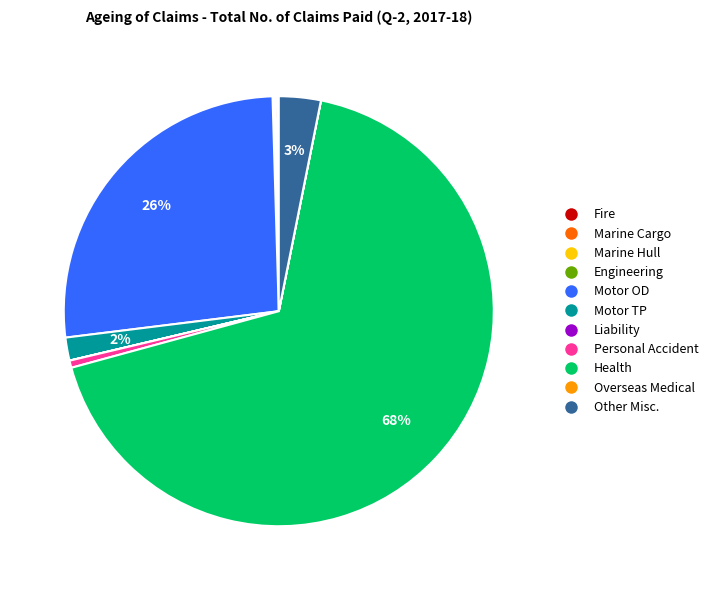

Which slice is the largest?

Health